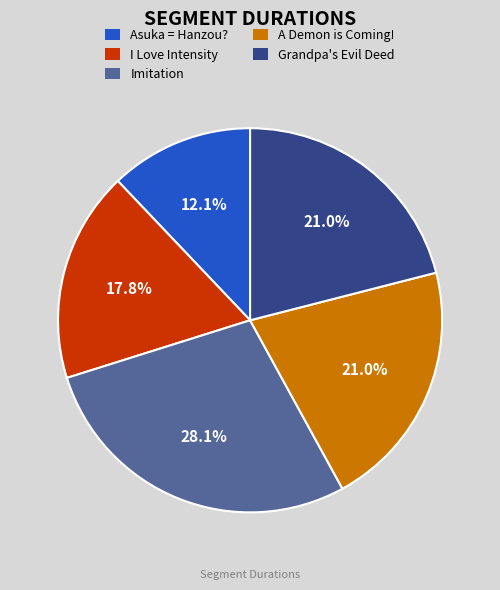

Which category has the smallest portion of the pie?

Asuka = Hanzou?